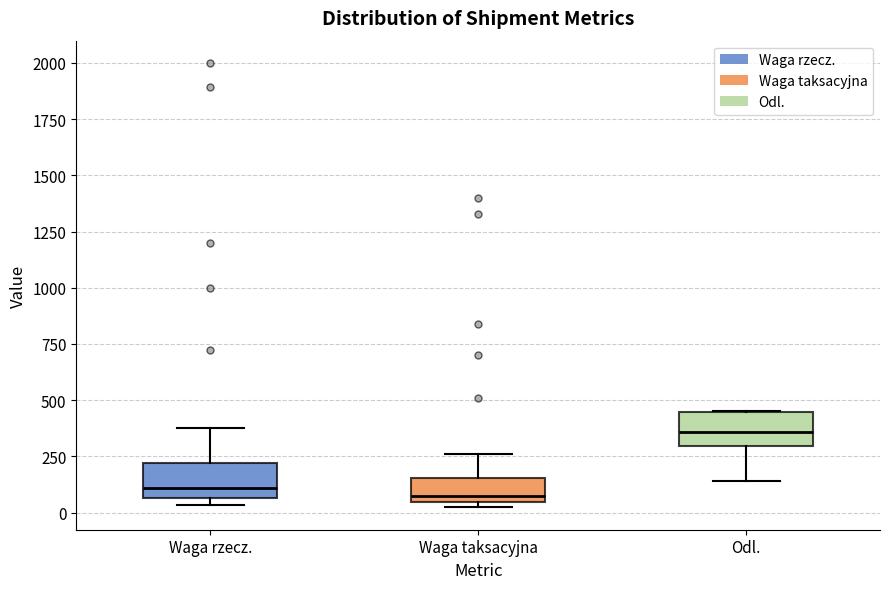

Reading left to right, read every box against the y-axis: the position of its median line, the range the box covers, and the ends of its whiskers. The values are not printed on the chart, so give them approximately, as read against the axis.

Waga rzecz.: median 100, box 50 to 200, whiskers 50 (just below the box's lower edge) to 350
Waga taksacyjna: median 50 (just above the box's lower edge), box 50 to 150, whiskers 0 to 250
Odl.: median 350, box 300 to 450, whiskers 150 to 450